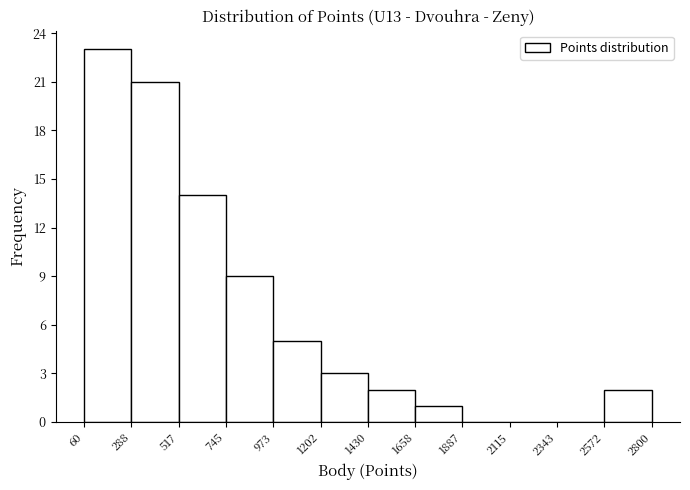

Reading left to right, list every bar in this chart as the range it spans on the x-axis followed by its height. The values are not printed on the chart, so give them approximately, as read against the axis.

60 to 288: 23
288 to 517: 21
517 to 745: 14
745 to 973: 9
973 to 1202: 5
1202 to 1430: 3
1430 to 1658: 2
1658 to 1887: 1
1887 to 2115: 0
2115 to 2343: 0
2343 to 2572: 0
2572 to 2800: 2